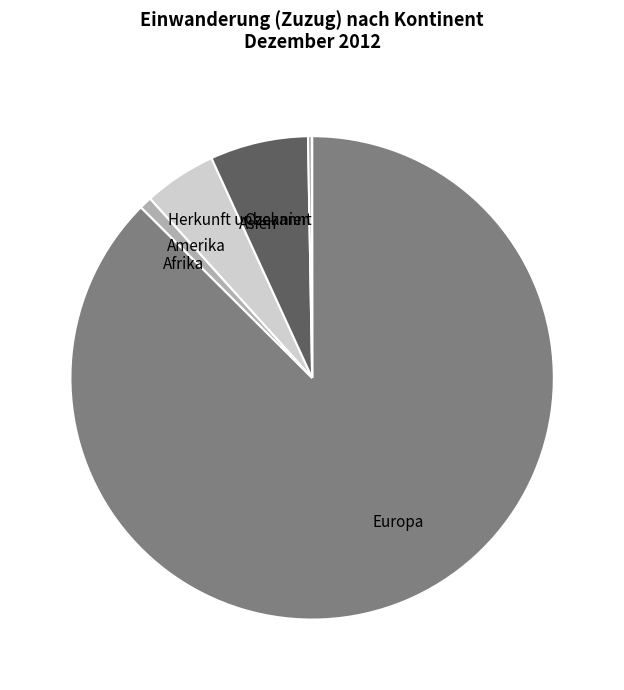

Which category has the biggest portion of the pie?

Europa